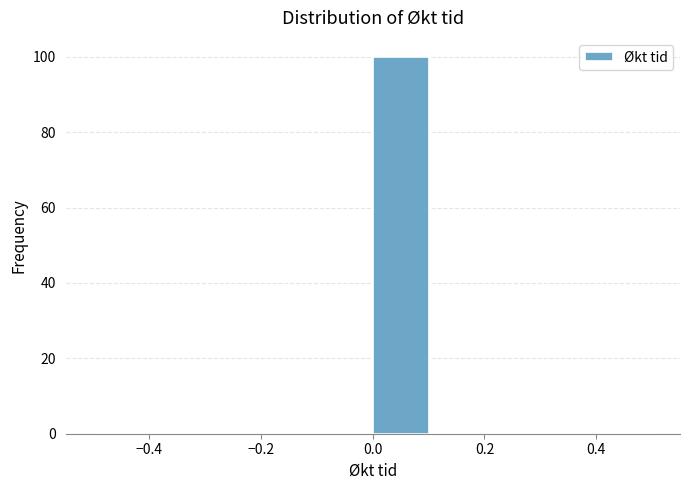

Which range on the x-axis has the tallest bar?

0.0 to 0.1